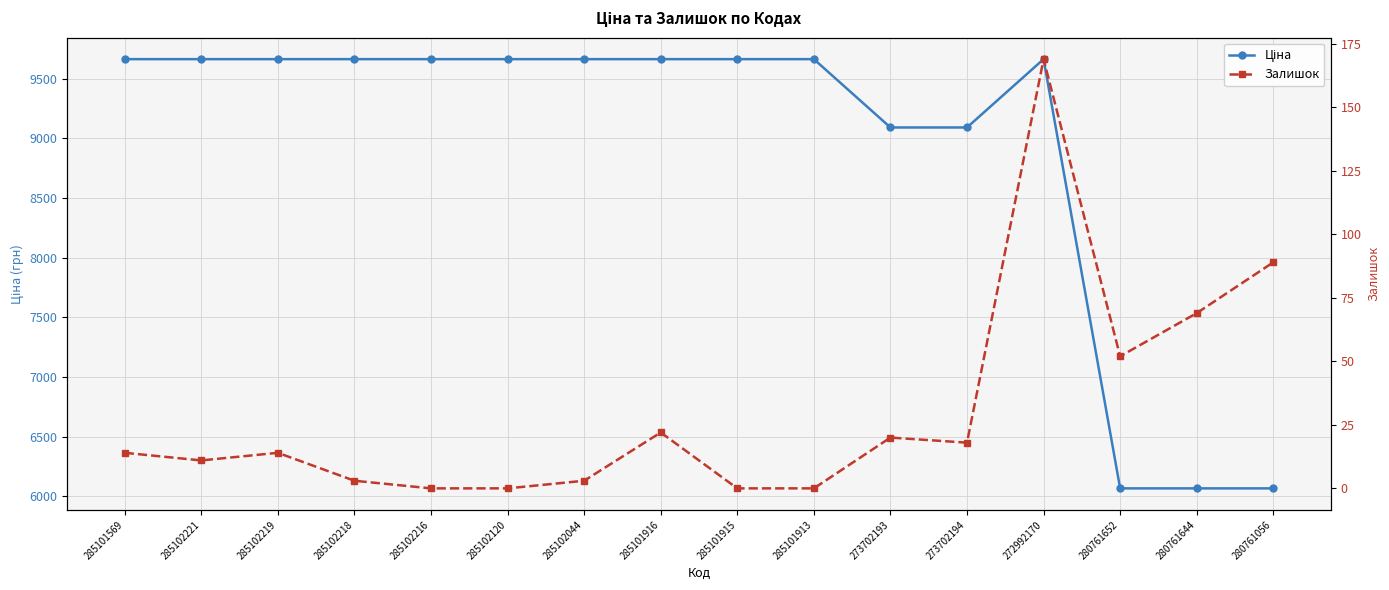

Which label corresponds to the largest value in the chart?

285101569